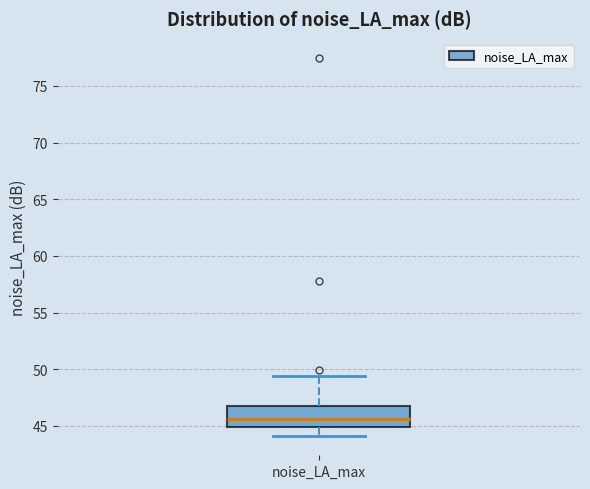

Where does the lower whisker of the box for noise_LA_max end on the y-axis? The values are not printed on the chart, so give them approximately, as read against the axis.

44.0